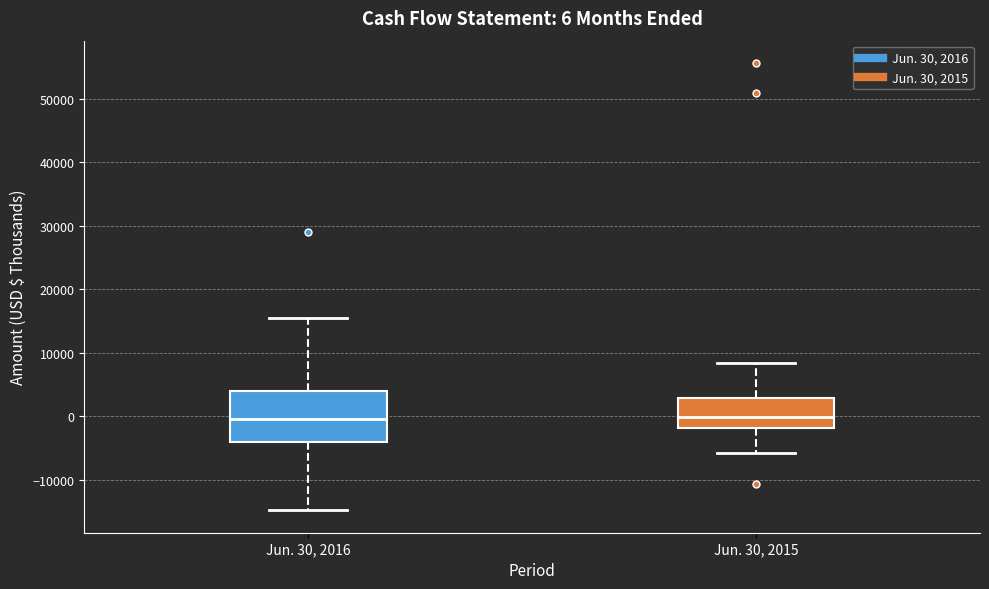

Comparing the boxes themselves (not the whiskers), which one is the tallest?

Jun. 30, 2016